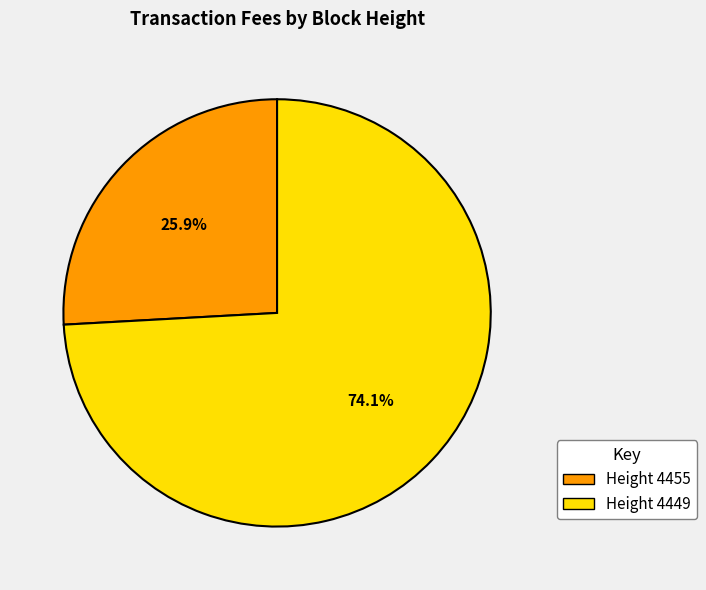

Count the number of slices in the pie.

2